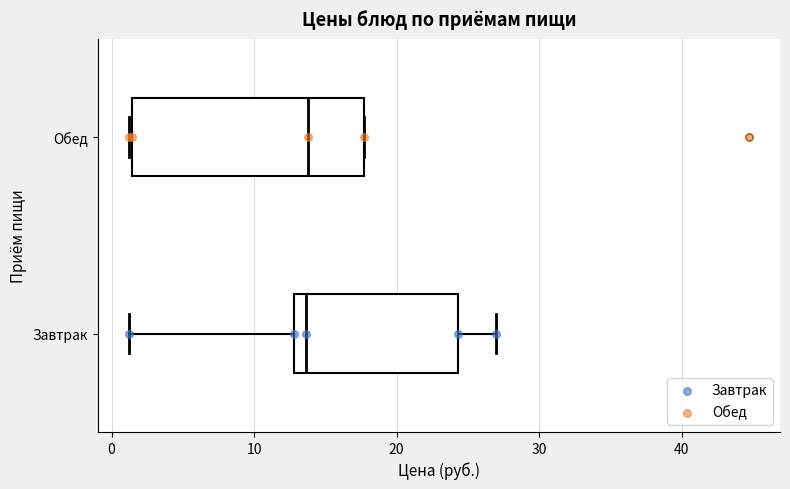

Where is the left edge of the box for Обед on the x-axis? The values are not printed on the chart, so give them approximately, as read against the axis.

1